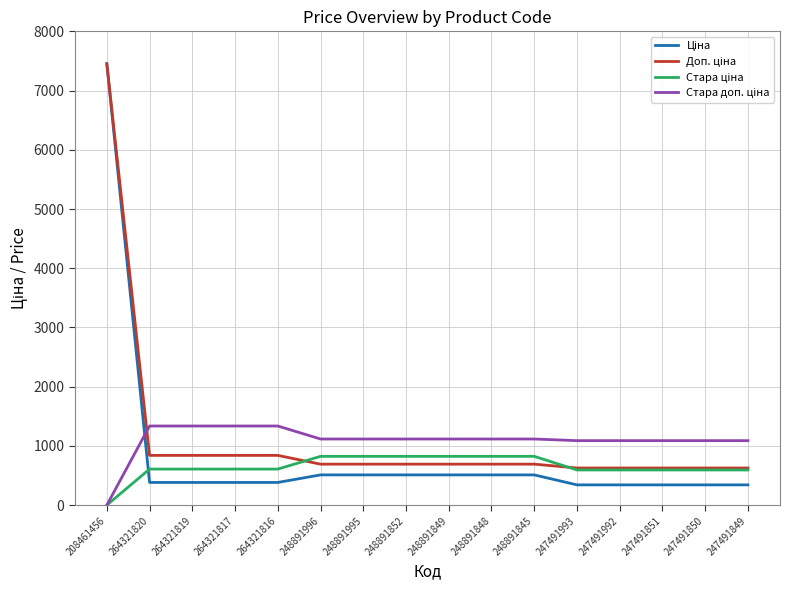

What is the spread (max minus min) of values at 248891849?

605.9